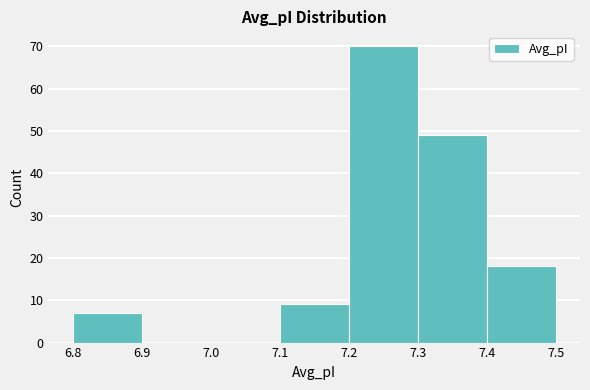

Reading left to right, transcribe this chart: for each bar, give the range it covers on the x-axis and its height. The values are not printed on the chart, so give them approximately, as read against the axis.

6.8 to 6.9: 7
6.9 to 7.0: 0
7.0 to 7.1: 0
7.1 to 7.2: 9
7.2 to 7.3: 70
7.3 to 7.4: 49
7.4 to 7.5: 18